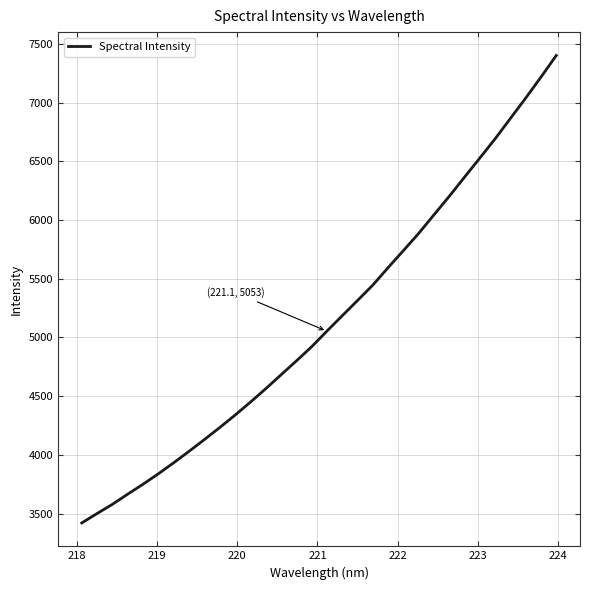

Reading right to left, list all the values displayed in this chart.

7400.4	7216.5	7037.9	6864.4	6690.9	6527.0	6364.5	6200.9	6043.5	5885.2	5738.5	5593.3	5444.5	5313.3	5183.5	5052.6	4919.3	4798.3	4680.2	4561.6	4447.7	4337.2	4231.7	4129.5	4029.7	3932.1	3838.5	3749.5	3665.2	3578.5	3500.2	3419.8